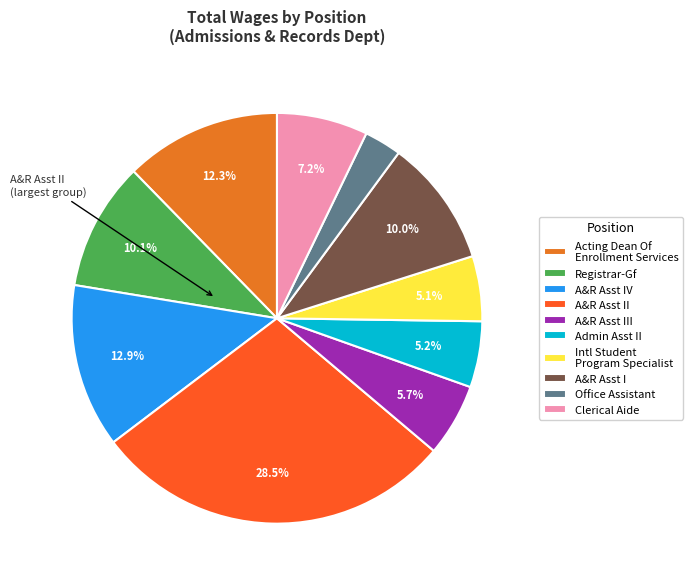

What is the smallest slice in the pie chart?

Office Assistant